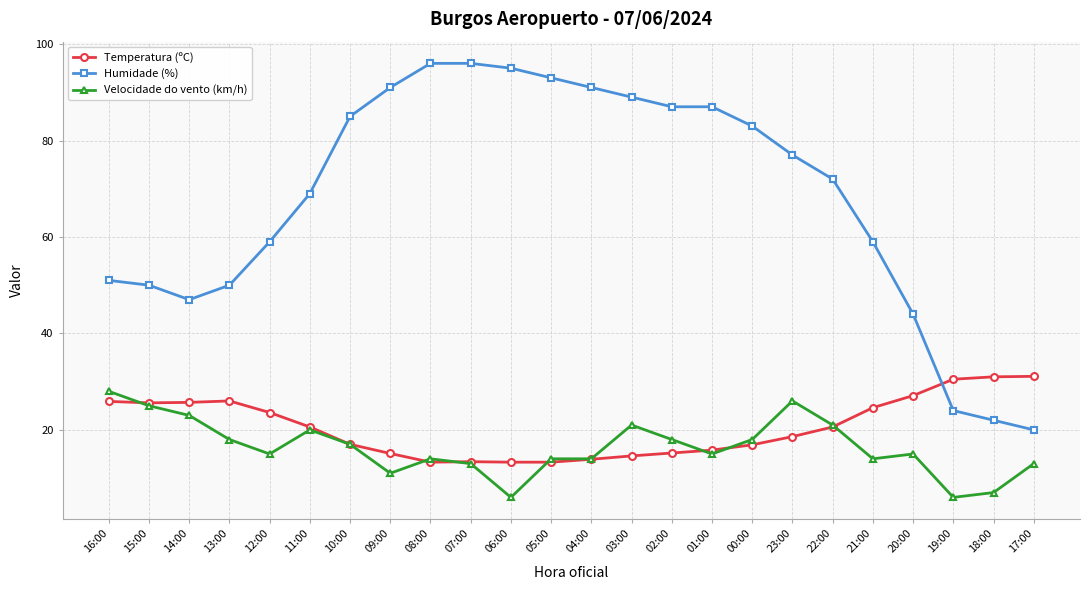

True or false: Humidade (%) has a value of 21.4 at 16:00.

False